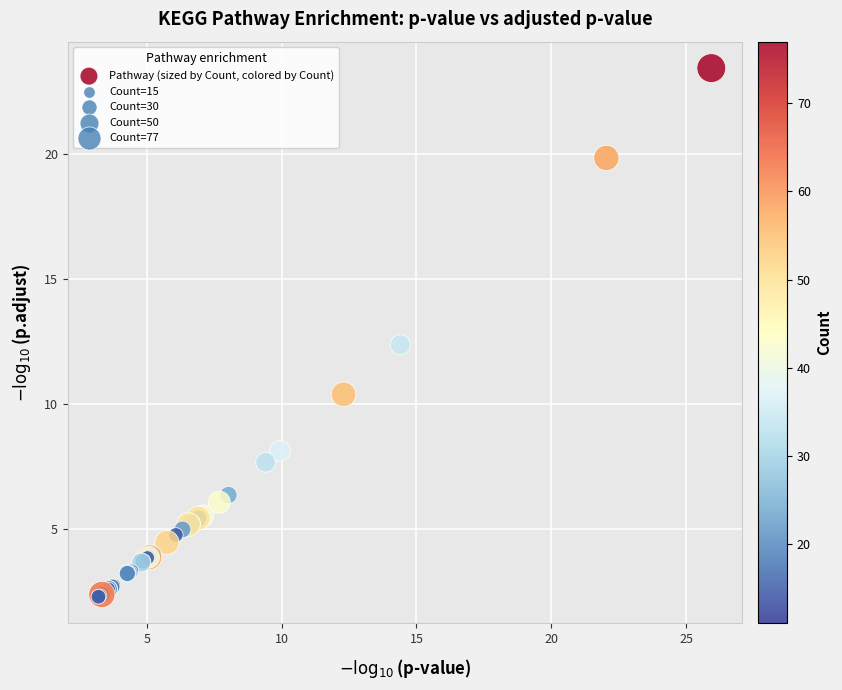

What Y value in the scatter plot is closest to 12?

12.4